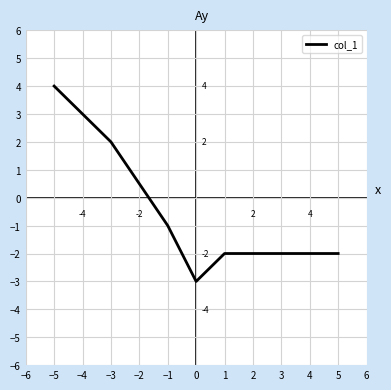

Reading right to left, extract all data points from this chart.

5=-2	3=-2	1=-2	0=-3	−1=-1	−3=2	−5=4